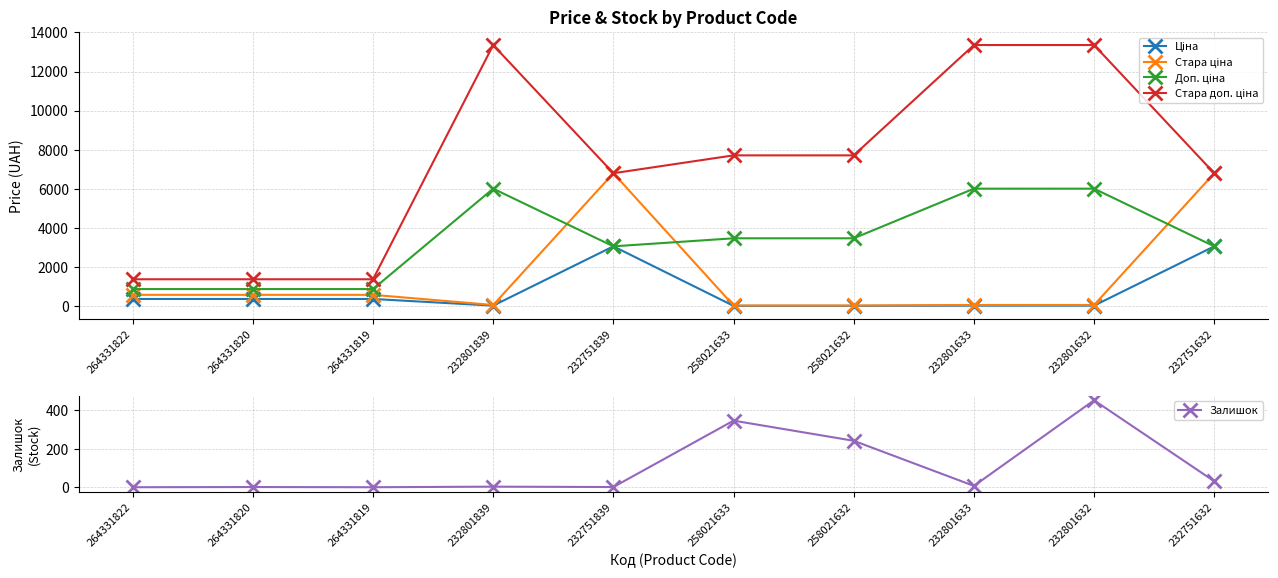

In Залишок, how many points are lower than both neighbors (excluding endpoints)?

3